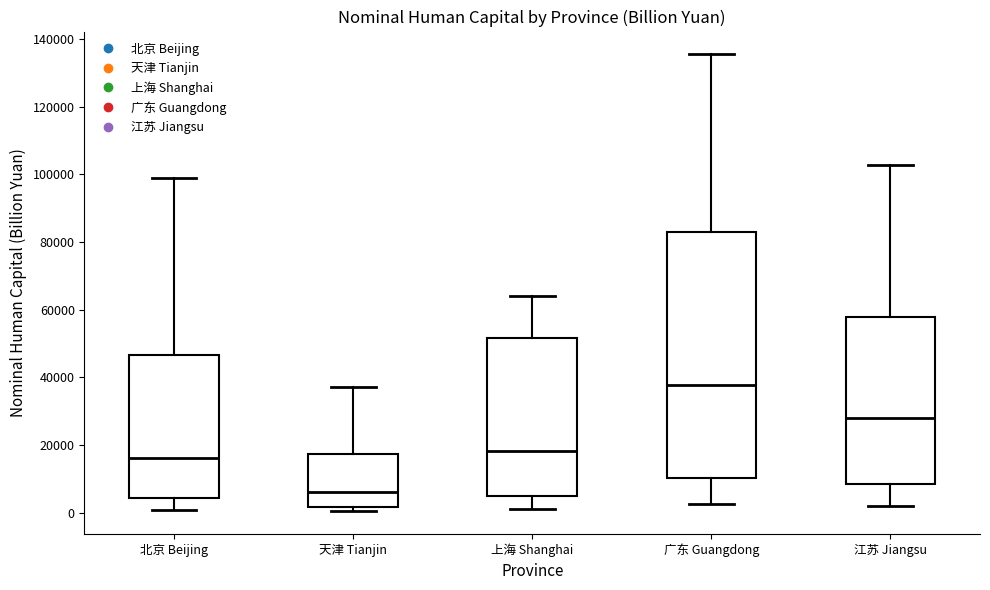

Reading left to right, read every box against the y-axis: the position of its median line, the range the box covers, and the ends of its whiskers. The values are not printed on the chart, so give them approximately, as read against the axis.

北京 Beijing: median 16000, box 4000 to 46000, whiskers 0 to 98000
天津 Tianjin: median 6000, box 2000 to 18000, whiskers 0 to 38000
上海 Shanghai: median 18000, box 4000 to 52000, whiskers 2000 to 64000
广东 Guangdong: median 38000, box 10000 to 82000, whiskers 2000 to 136000
江苏 Jiangsu: median 28000, box 8000 to 58000, whiskers 2000 to 102000